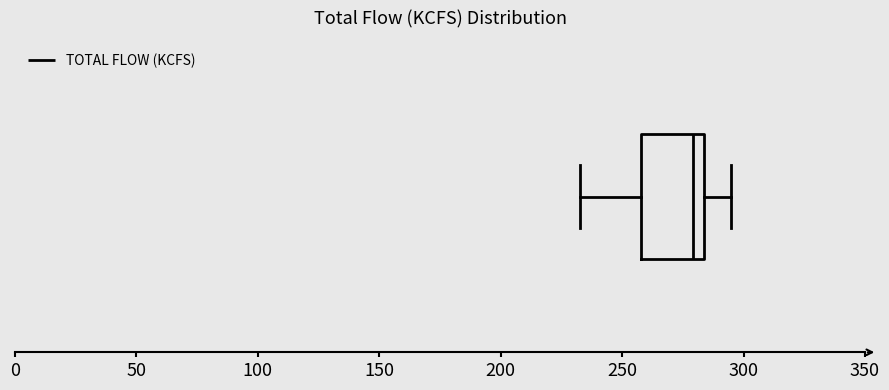

Transcribe this box plot: give where the median line is, the range the box spans, and where the two whiskers end, as read against the x-axis. The values are not printed on the chart, so give them approximately, as read against the axis.

median 280, box 260 to 285, whiskers 235 to 295